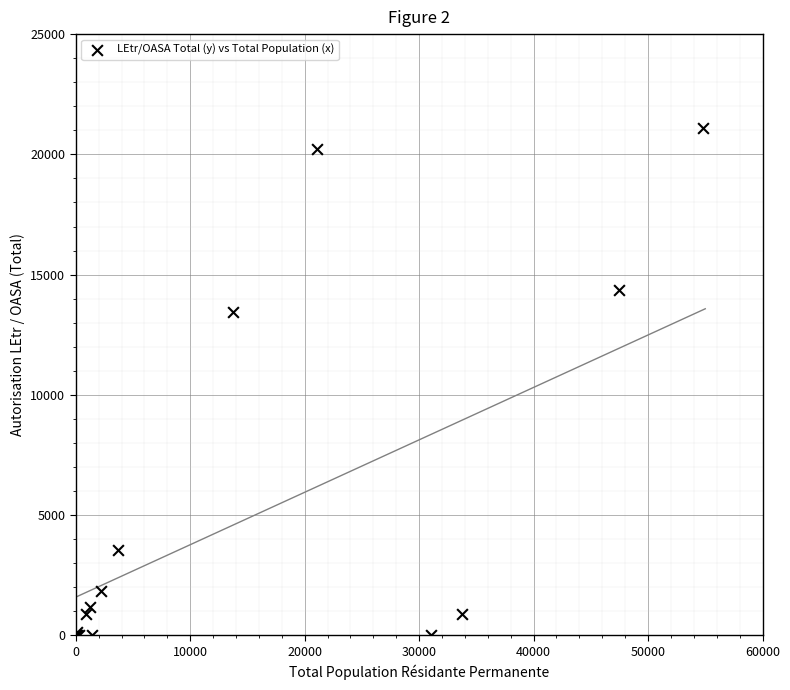

What Y value in the scatter plot is closest to 10551?

13458